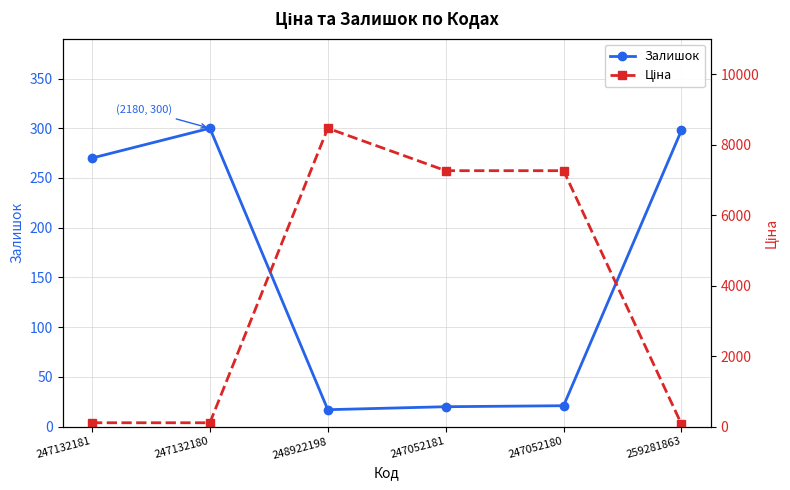

What is the maximum value shown in the chart?

8463.0